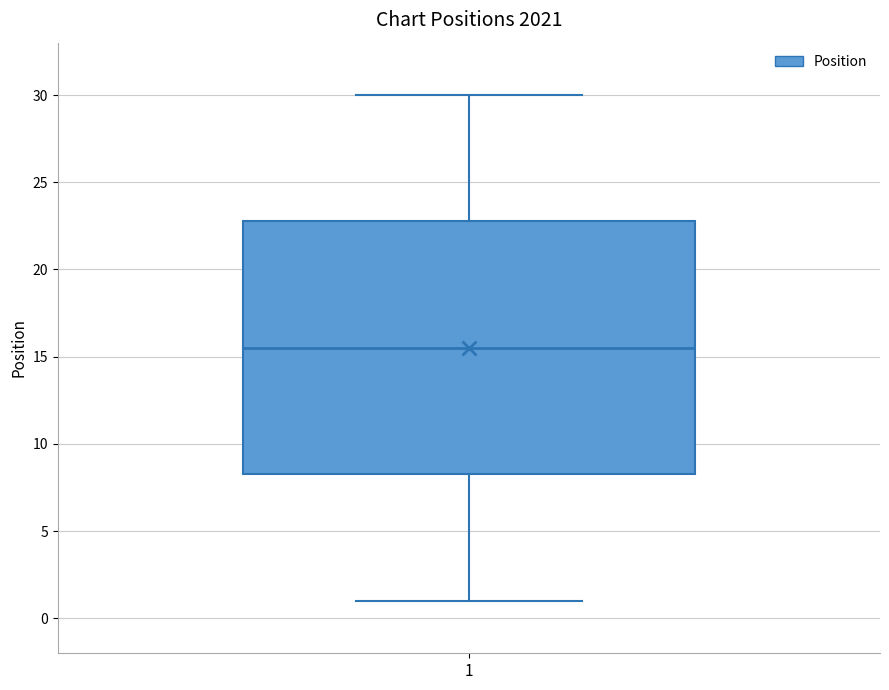

Transcribe this box plot: give where the median line is, the range the box spans, and where the two whiskers end, as read against the y-axis. The values are not printed on the chart, so give them approximately, as read against the axis.

median 15.5, box 8.5 to 23.0, whiskers 1.0 to 30.0